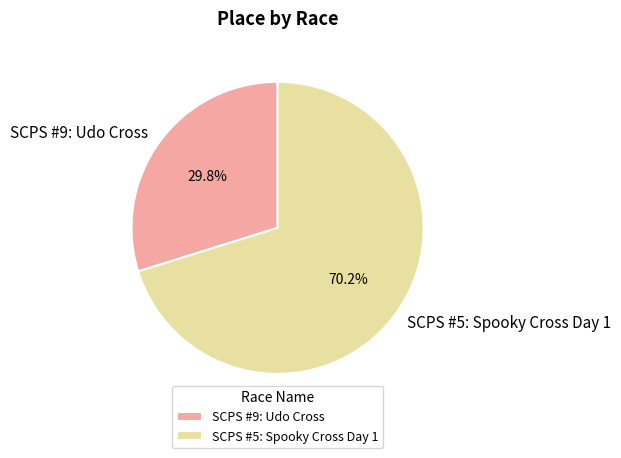

To the nearest percent, what is the difference between the SCPS #9: Udo Cross and SCPS #5: Spooky Cross Day 1 slice percentages?

40%